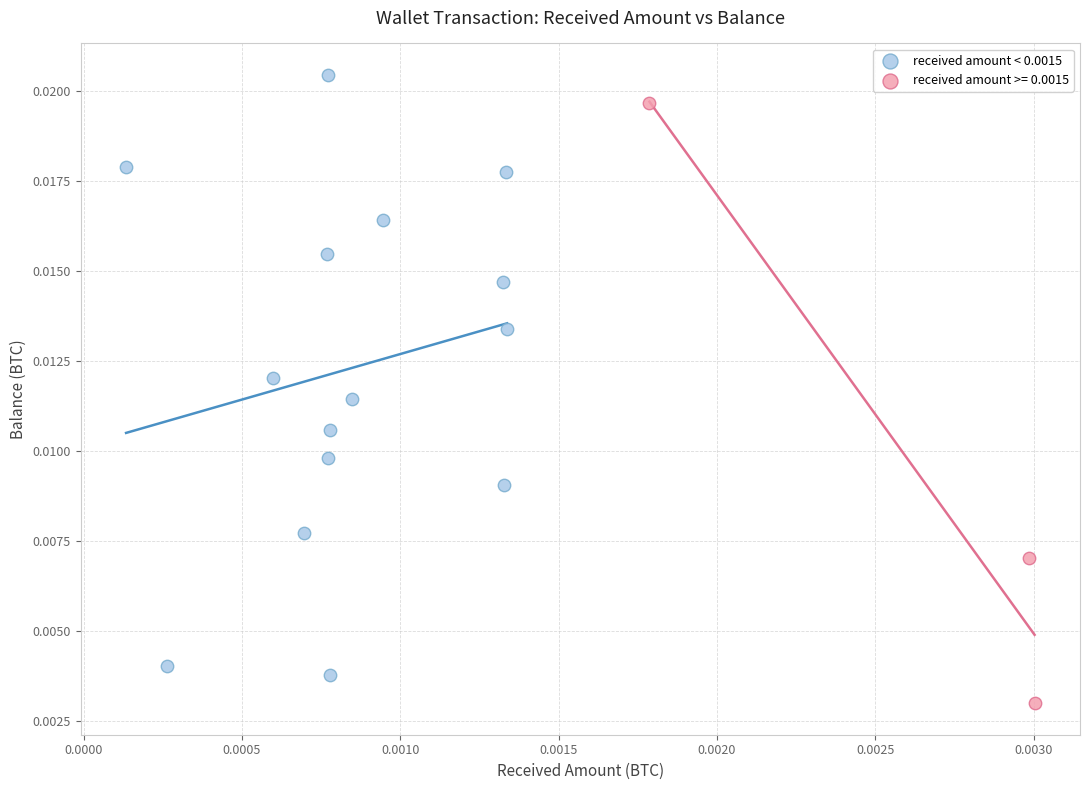

Which series reaches the minimum Y coordinate?

received amount >= 0.0015